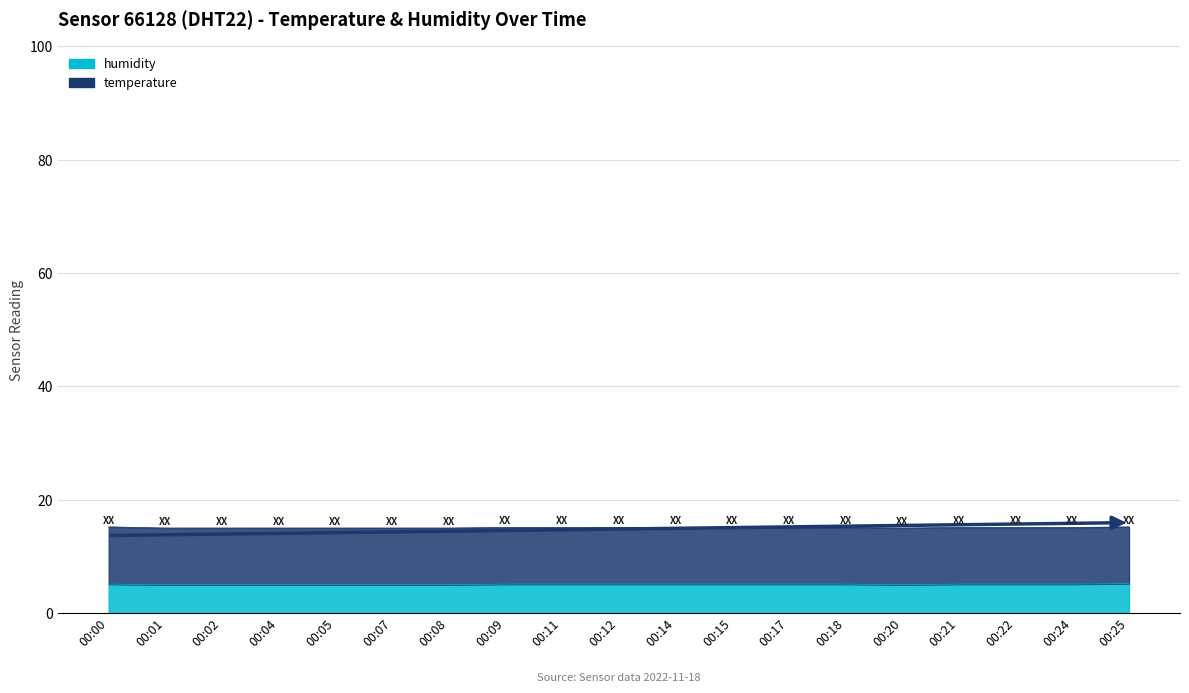

What value does the data have at 00:18?

5.1